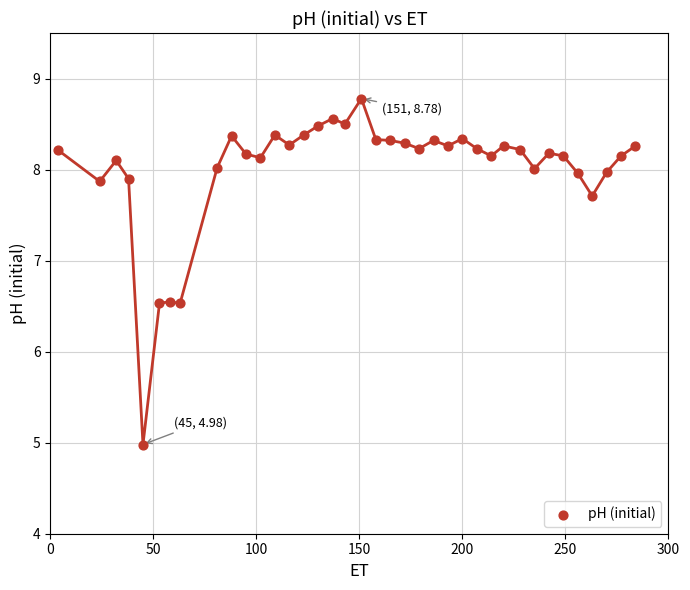

What is the range of Y values (max minus min)?

3.8